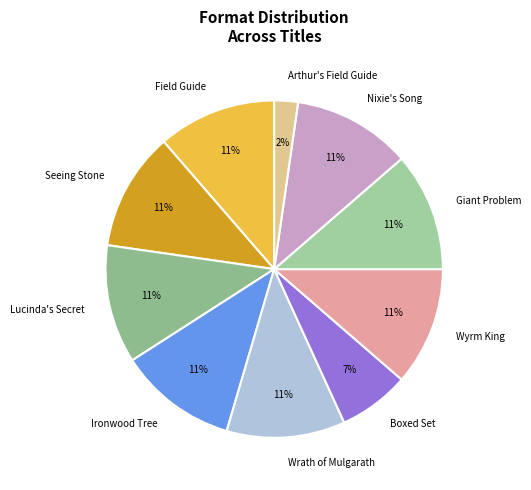

Which category has the smallest portion of the pie?

Arthur's Field Guide